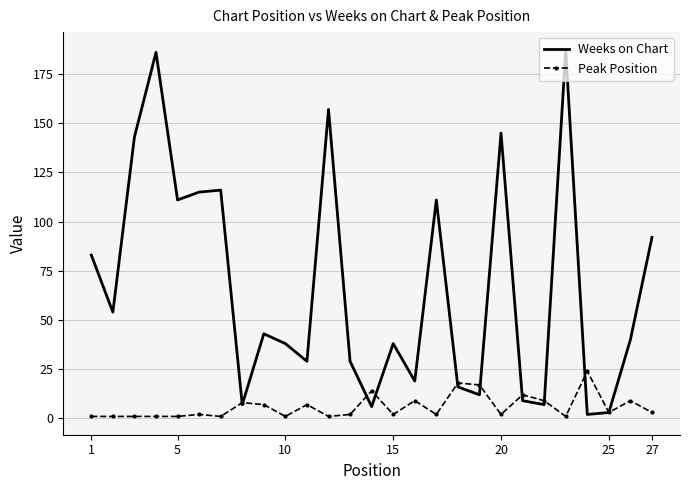

What are all the series names shown in the legend?

Weeks on Chart, Peak Position